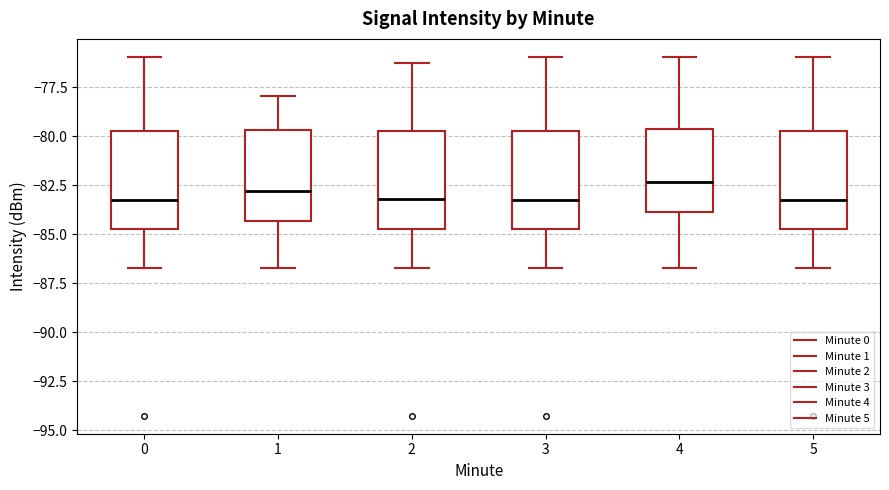

Reading left to right, read every box against the y-axis: the position of its median line, the range the box covers, and the ends of its whiskers. The values are not printed on the chart, so give them approximately, as read against the axis.

0: median -83.0, box -84.5 to -79.5, whiskers -86.5 to -76.0
1: median -83.0, box -84.5 to -79.5, whiskers -86.5 to -78.0
2: median -83.0, box -84.5 to -79.5, whiskers -86.5 to -76.5
3: median -83.0, box -84.5 to -79.5, whiskers -86.5 to -76.0
4: median -82.5, box -84.0 to -79.5, whiskers -86.5 to -76.0
5: median -83.0, box -84.5 to -79.5, whiskers -86.5 to -76.0